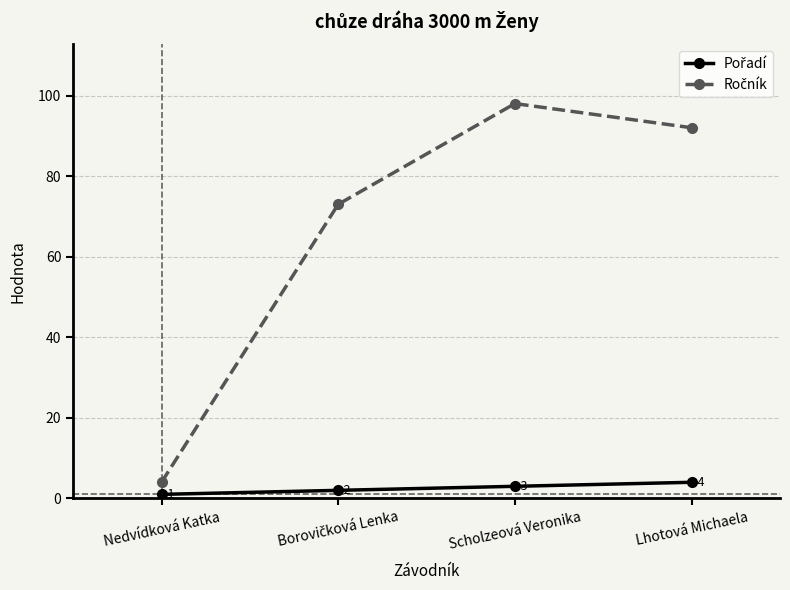

At how many categories does at least one series exceed 17?

3